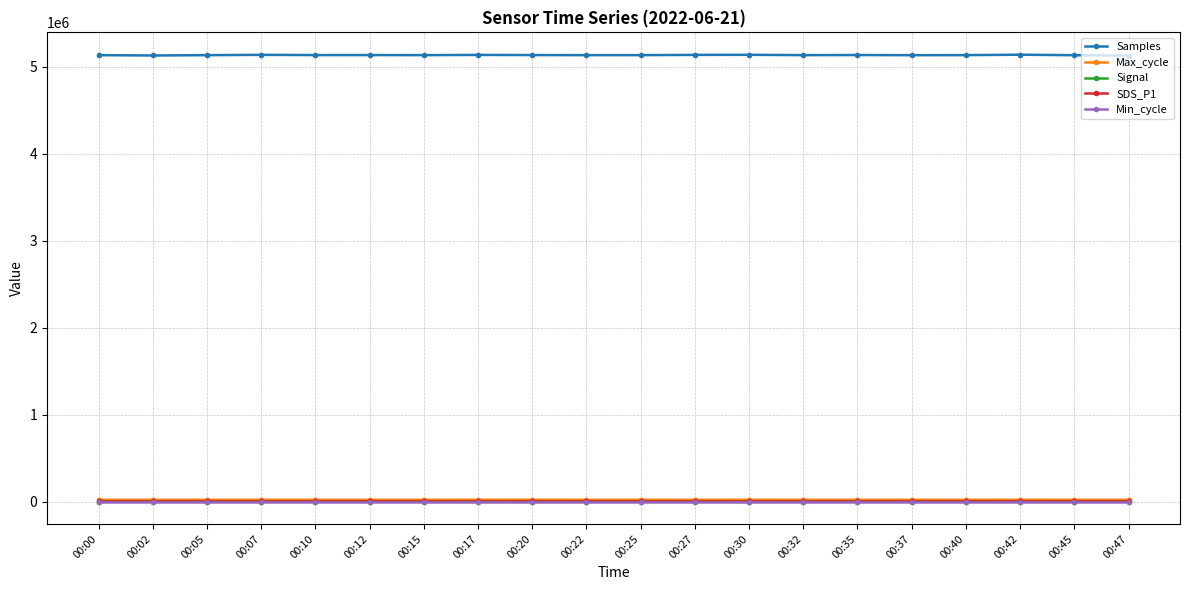

True or false: Max_cycle and Samples cross at least once.

False